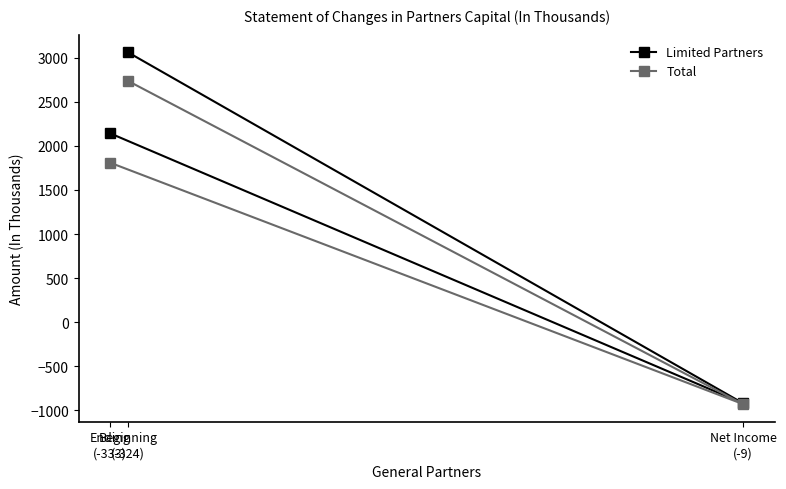

What is the label of the 3rd point from the right?

Ending
(-333)